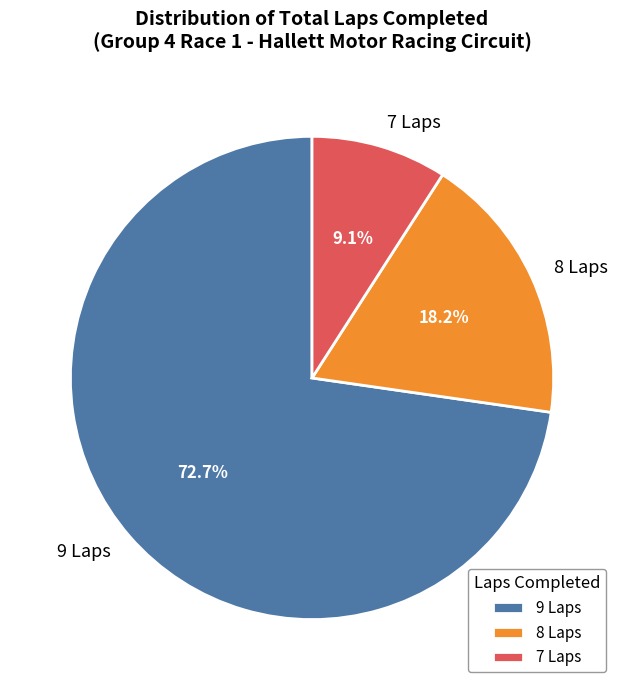

Combined, what portion of the pie is 7 Laps and 9 Laps?

81.8%